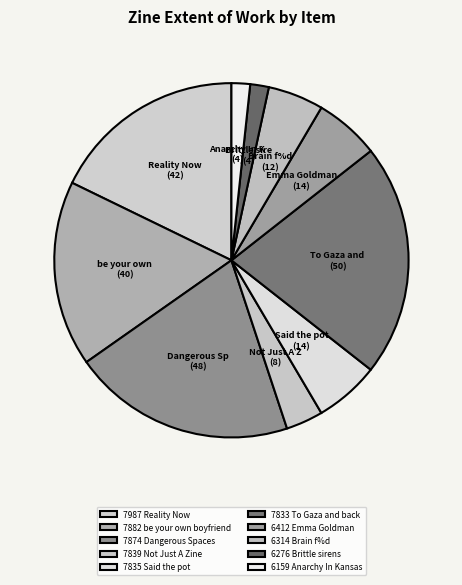

Between 6314 Brain f%d and 7874 Dangerous Spaces, which is larger?

7874 Dangerous Spaces